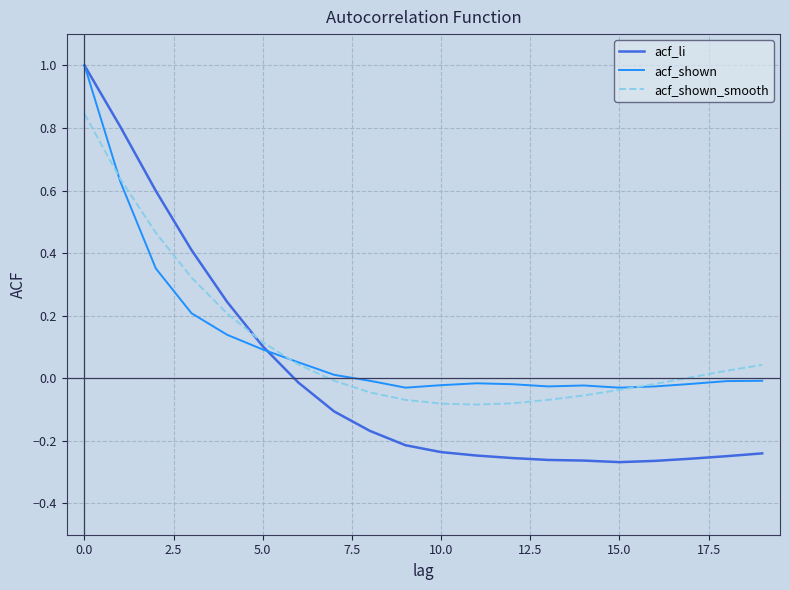

Which series has the largest range (max minus min)?

acf_li